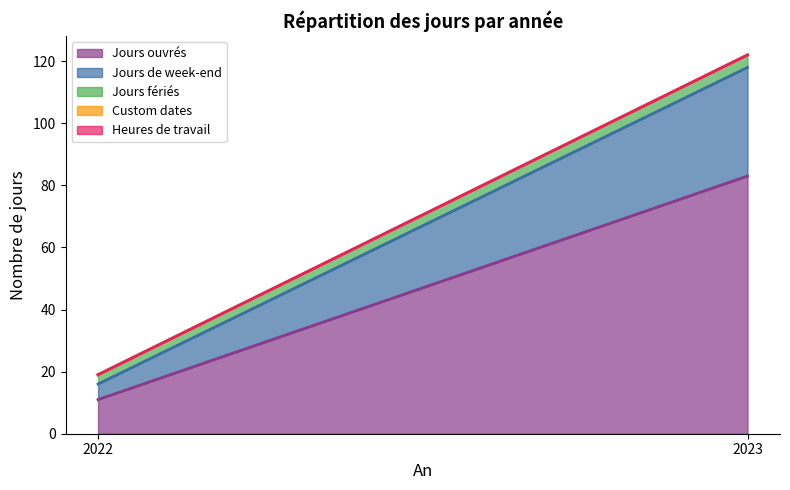

What is the total value across all series at 2023?

122